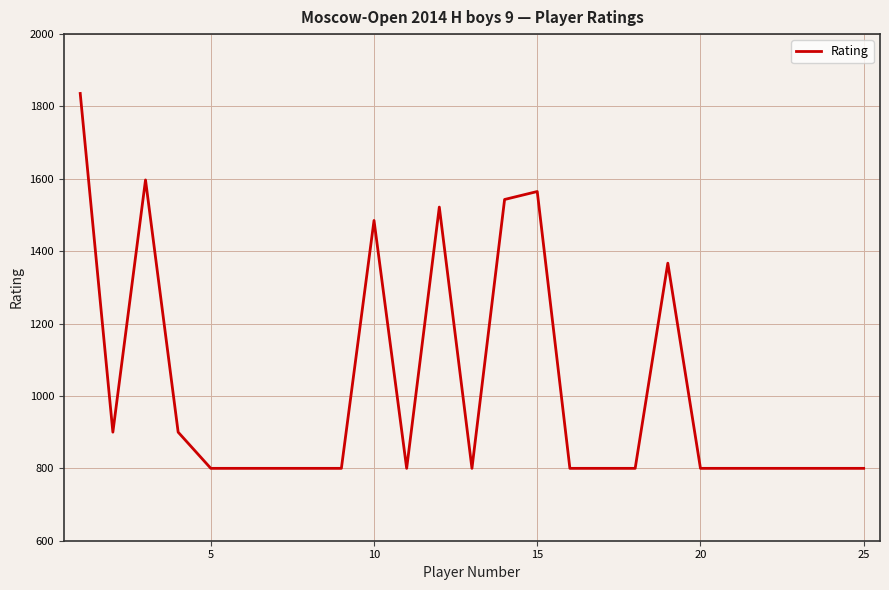

What is the maximum value shown in the chart?

1836